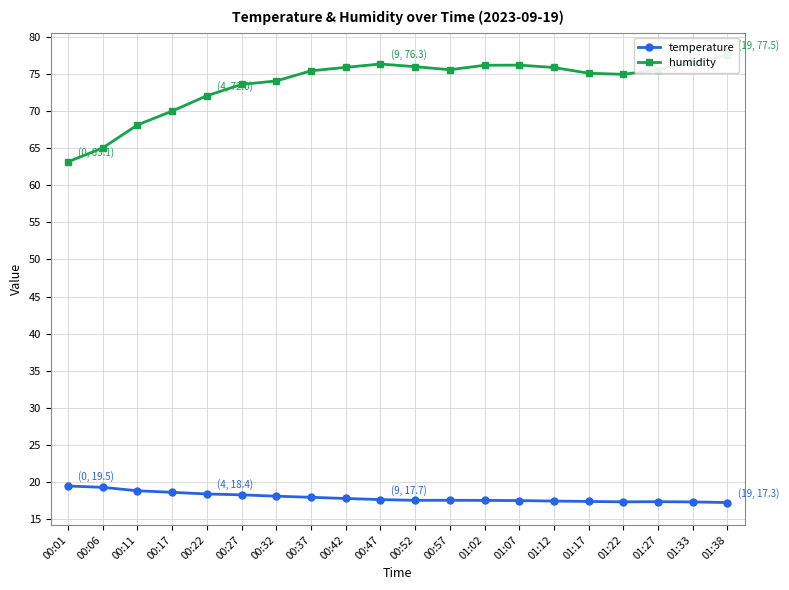

What is the total value across all series at 00:32?

92.2